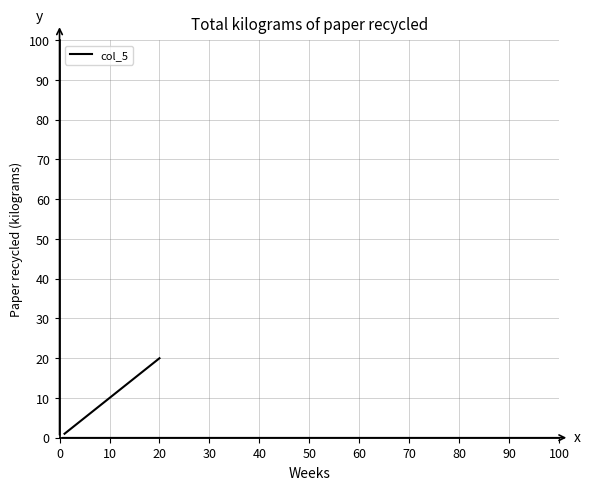

What is the difference between the maximum and minimum values?

19